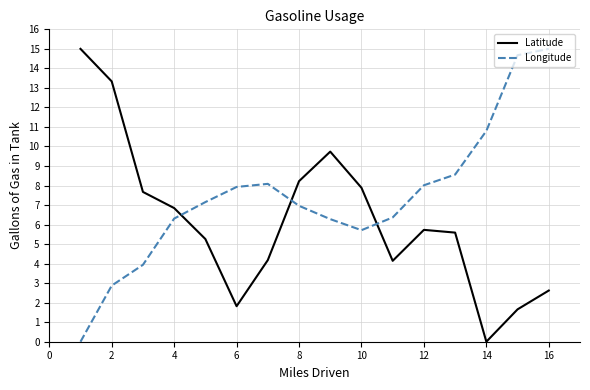

At how many categories does at least one series exceed 11?

4